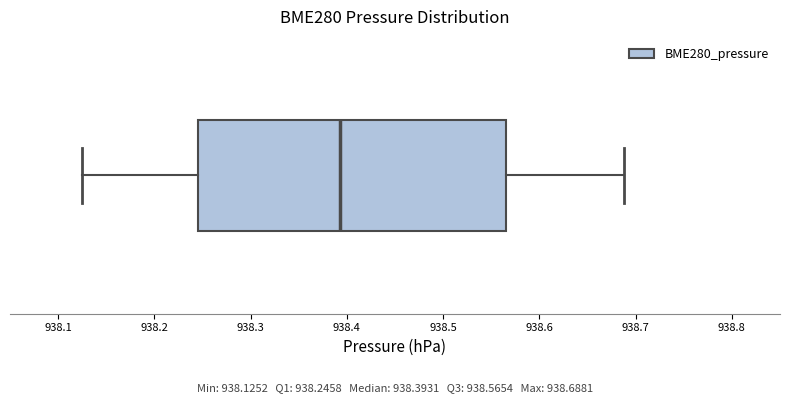

Where is the right edge of the box on the x-axis? The values are not printed on the chart, so give them approximately, as read against the axis.

938.57